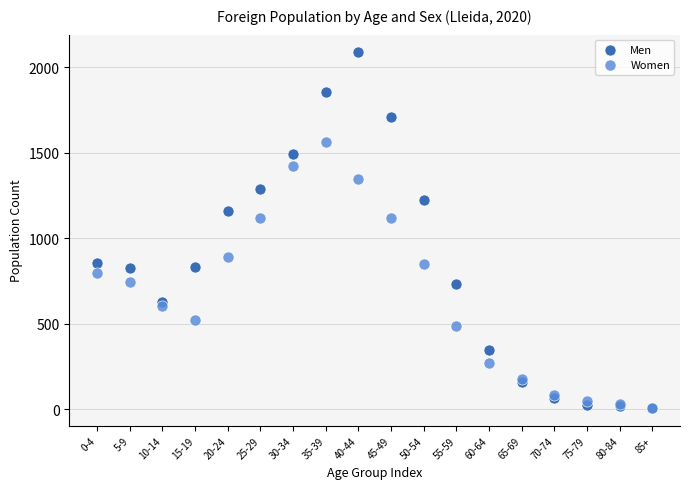

What are all the series names shown in the legend?

Men, Women